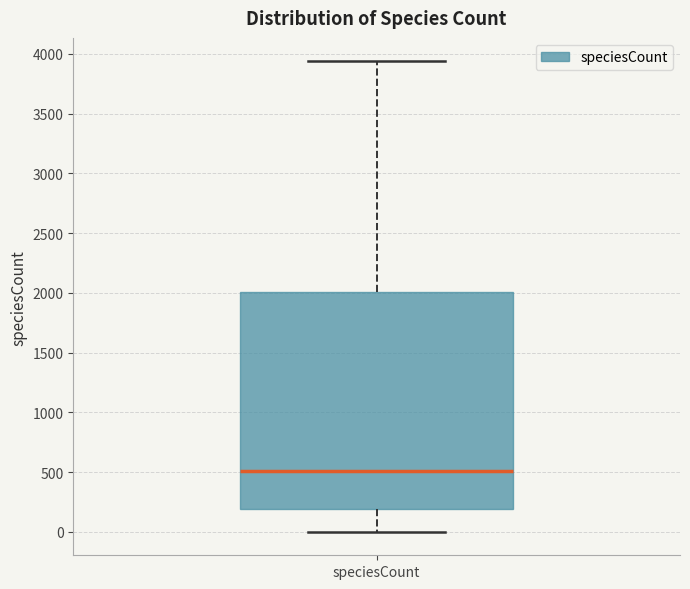

Read this box plot against the y-axis: the position of the median line, the range covered by the box, and the ends of both whiskers. The values are not printed on the chart, so give them approximately, as read against the axis.

median 500, box 200 to 2000, whiskers 0 to 3950